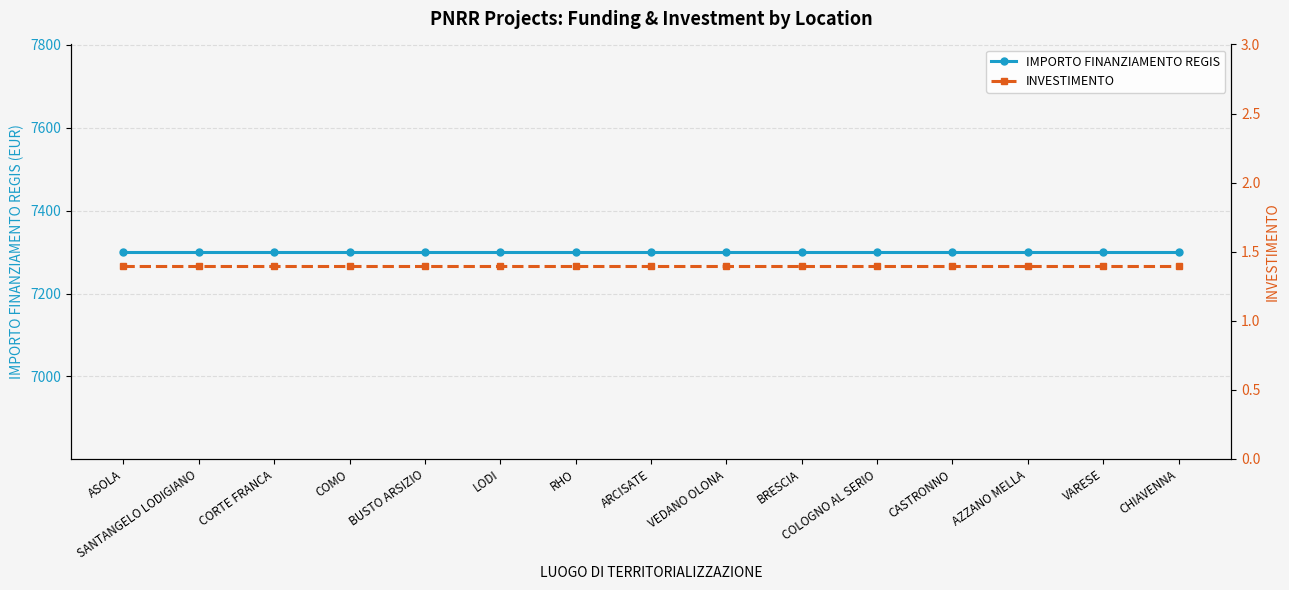

What is the minimum value shown in the chart?

1.4